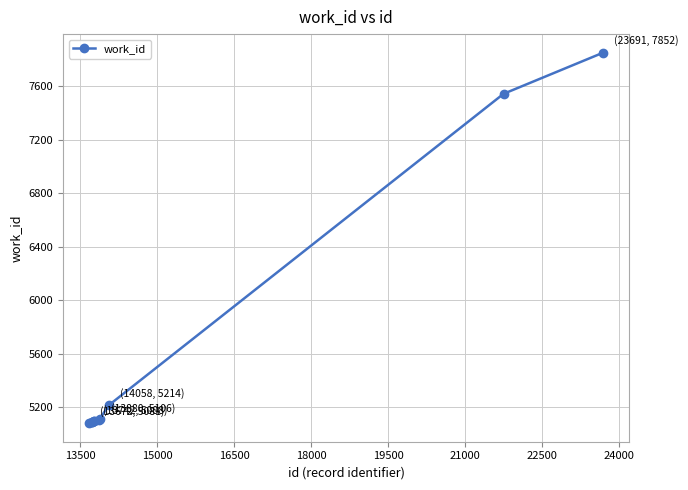

What is the value of the 7th point from the left?

5112